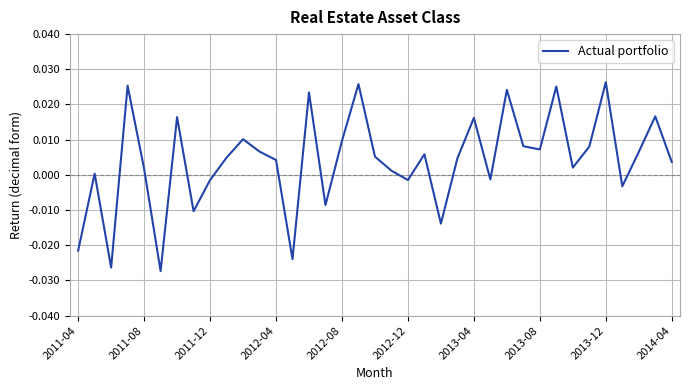

How many lines are shown in the chart?

1